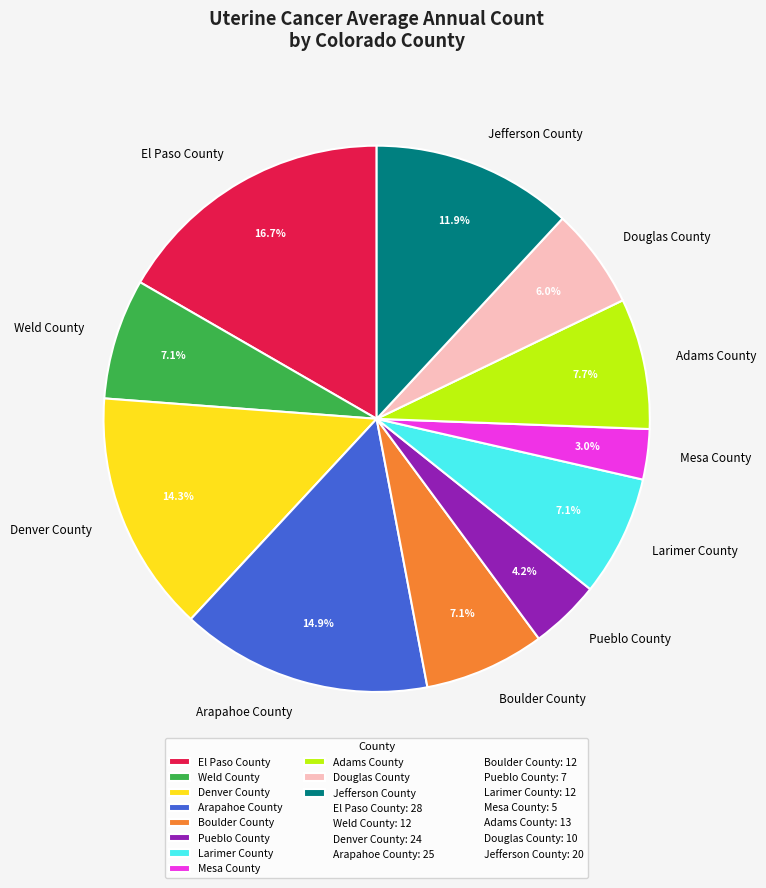

What percentage is the Weld County slice, to the nearest percent?

7%